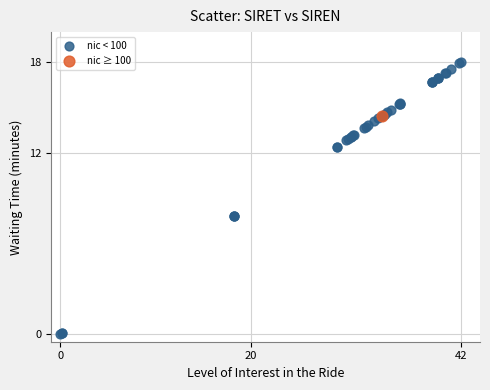

What are all the series names shown in the legend?

nic < 100, nic ≥ 100